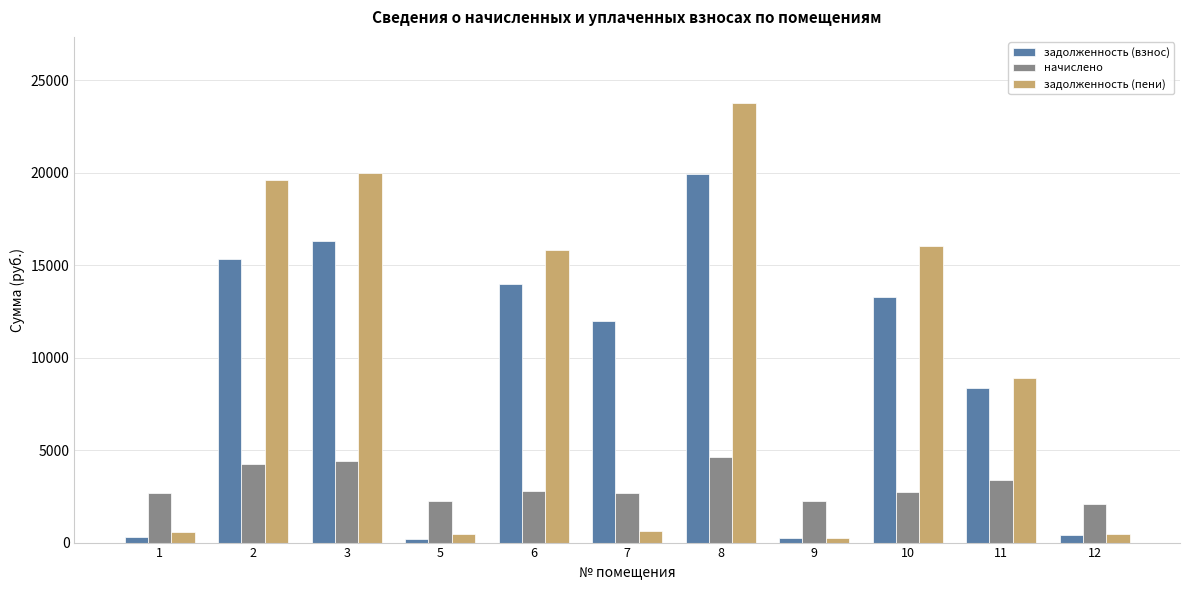

Which series has the largest range (max minus min)?

задолженность (пени)